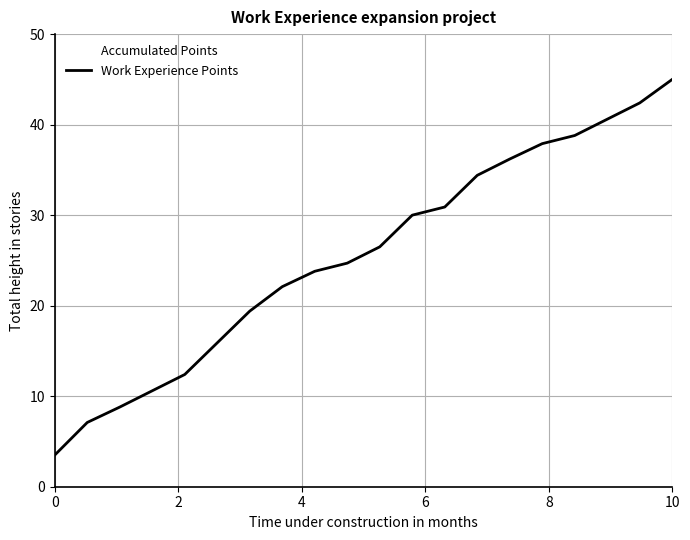

Count the number of data series in this chart.

1